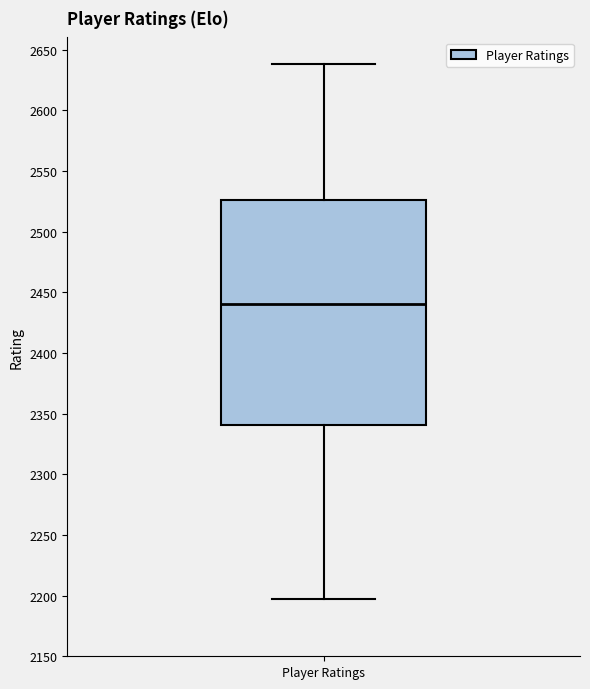

Read this box plot against the y-axis: the position of the median line, the range covered by the box, and the ends of both whiskers. The values are not printed on the chart, so give them approximately, as read against the axis.

median 2440, box 2340 to 2525, whiskers 2195 to 2640